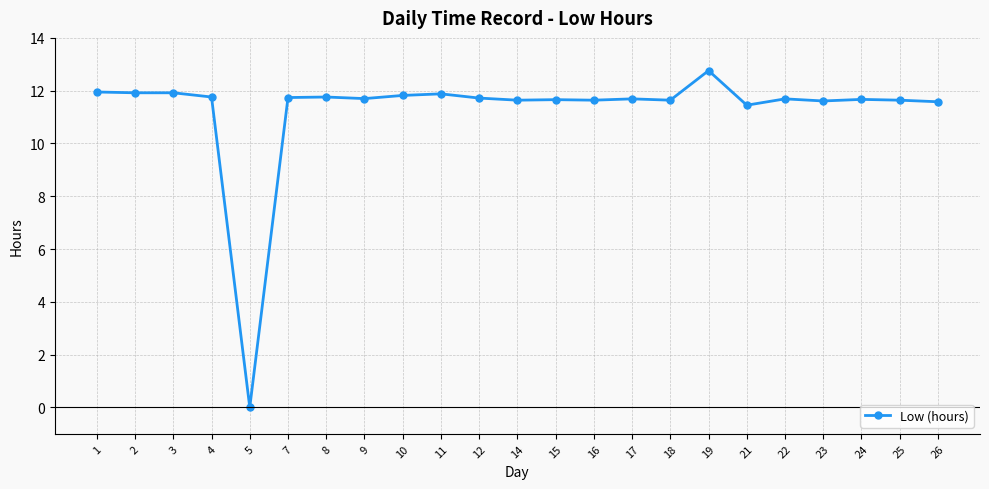

Which category has the lowest value across all series?

5